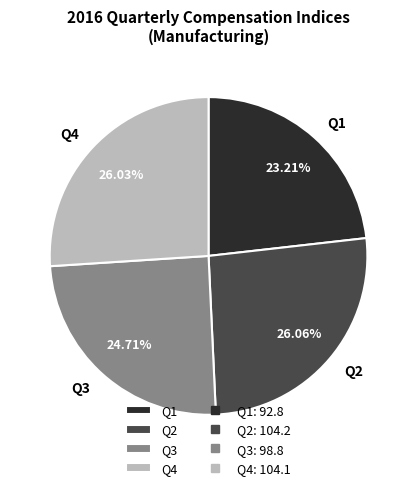

Which category has the smallest portion of the pie?

Q1